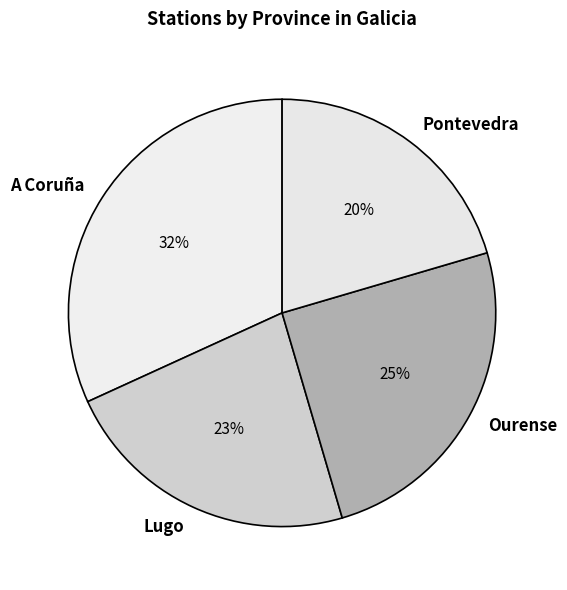

The Pontevedra slice represents 6% of the pie. True or false?

False